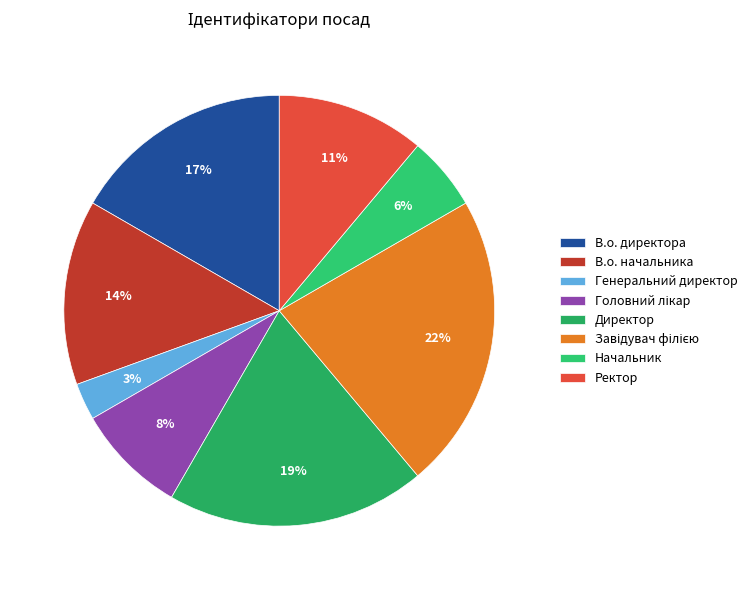

Which category has the smallest portion of the pie?

Генеральний директор